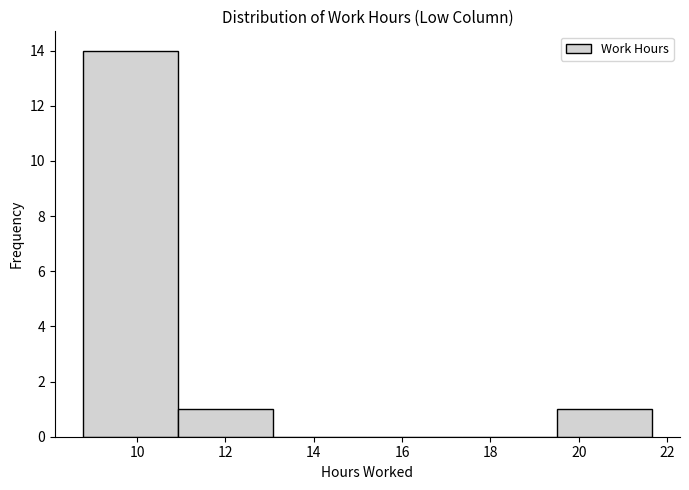

Over which range of the x-axis is the bar tallest?

8.8 to 11.0